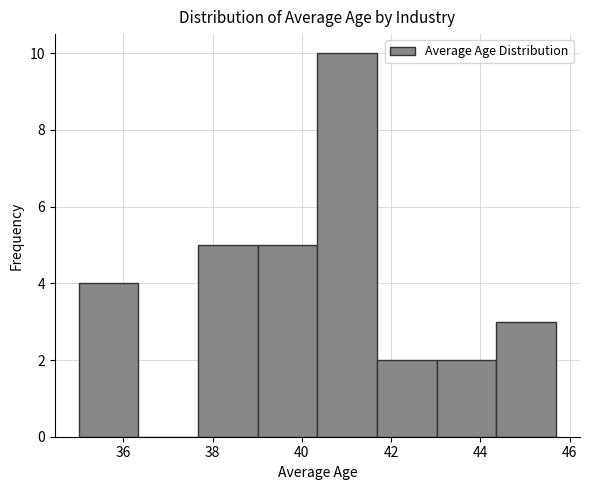

Reading left to right, list every bar in this chart as the range it spans on the x-axis followed by its height. Neither the bar edges nor the heights are printed on the chart, so give them approximately, as read against the axes.

35.0 to 36.4: 4
36.4 to 37.6: 0
37.6 to 39.0: 5
39.0 to 40.4: 5
40.4 to 41.6: 10
41.6 to 43.0: 2
43.0 to 44.4: 2
44.4 to 45.8: 3